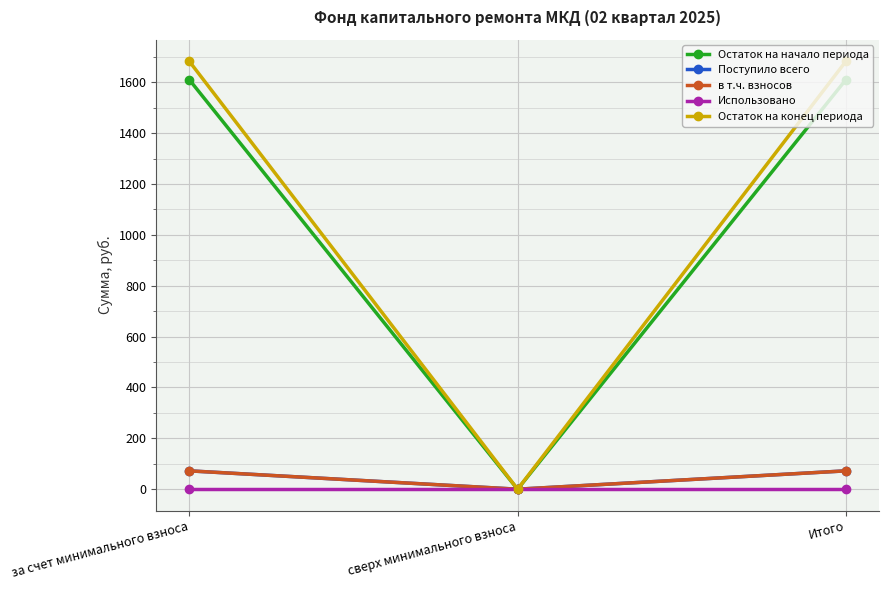

The в т.ч. взносов series shows 72.2 at Итого. True or false?

True